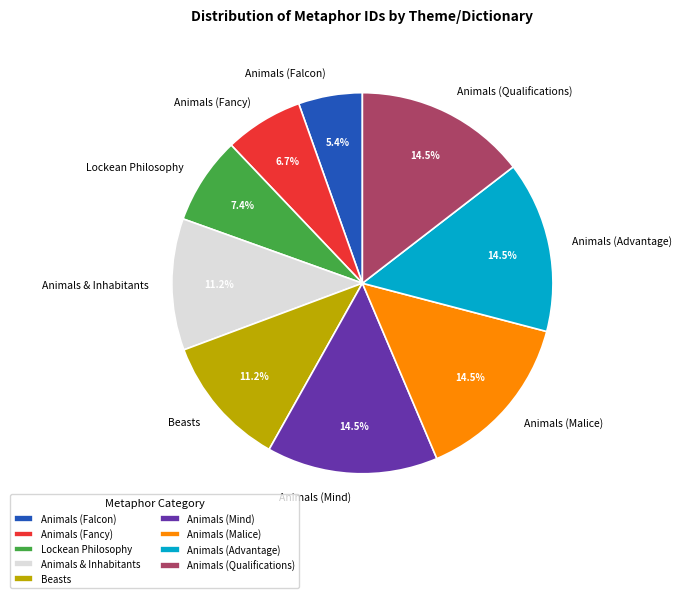

To the nearest percent, what is the difference between the Beasts and Animals (Malice) slice percentages?

3%